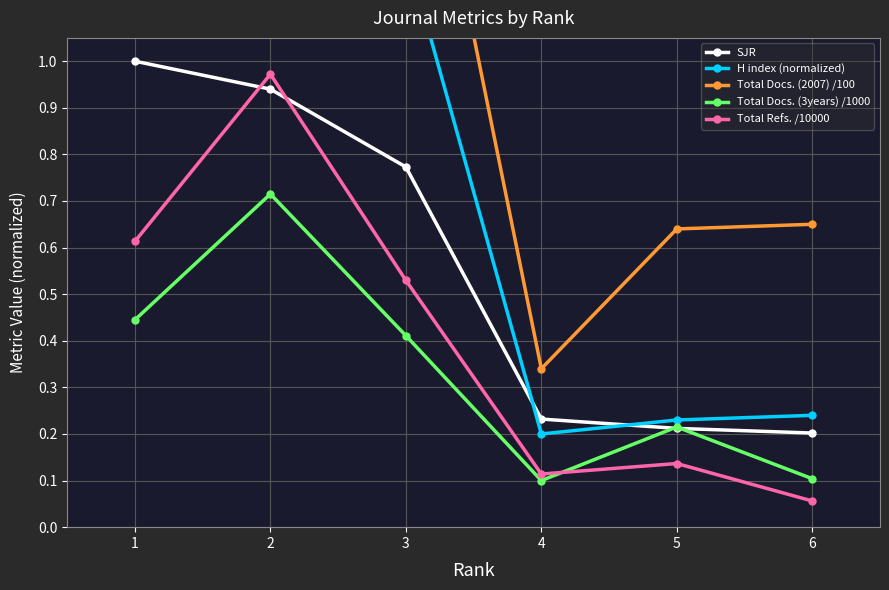

Which series has the largest range (max minus min)?

Total Docs. (2007) /100